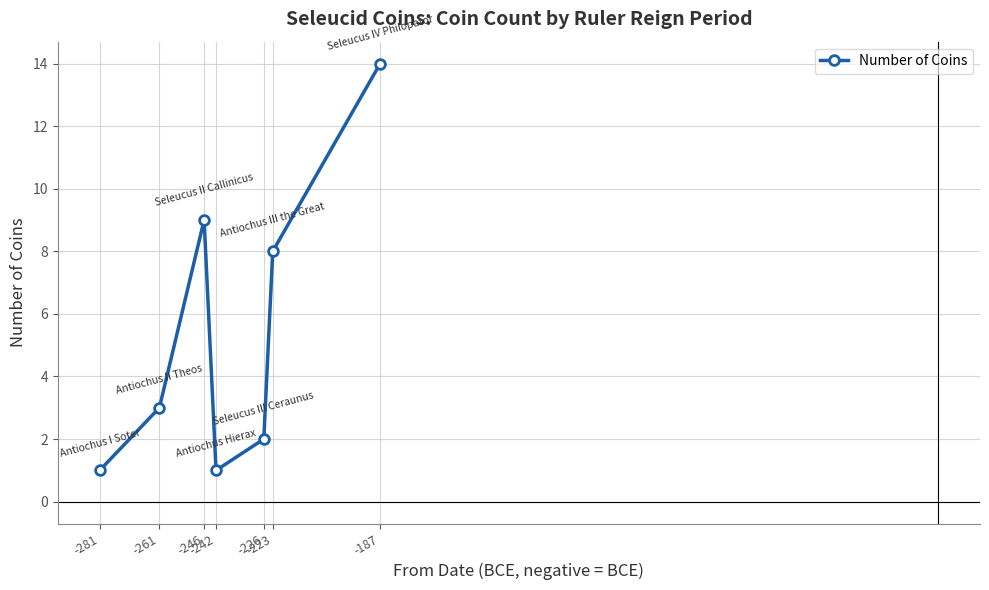

What is the greatest value displayed?

14